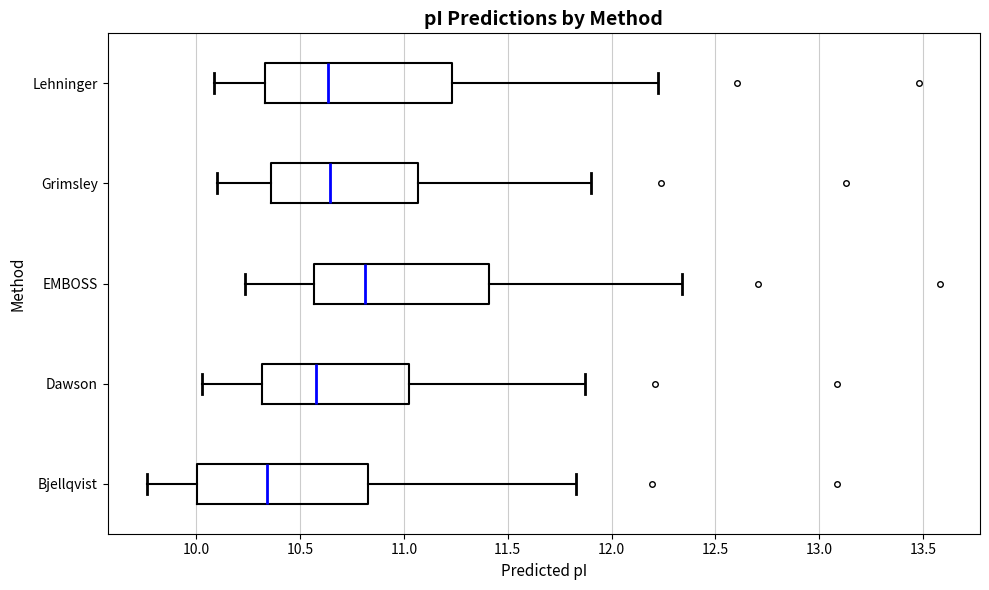

Comparing the boxes themselves (not the whiskers), which one is the widest?

Lehninger